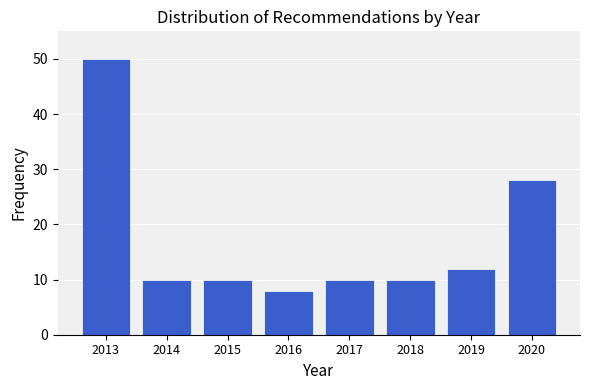

Reading left to right, list all the values displayed in this chart.

50	10	10	8	10	10	12	28